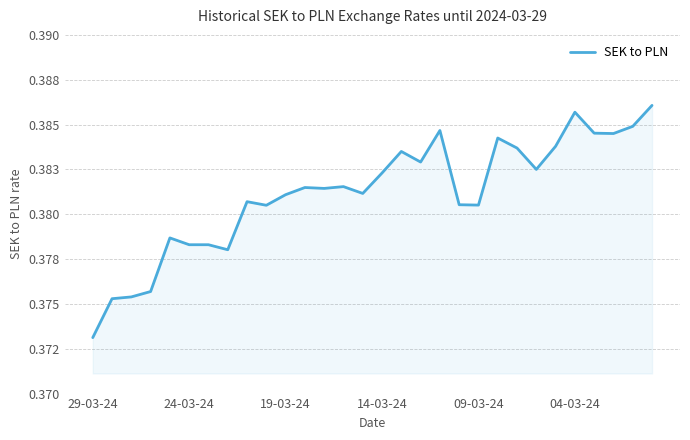

Does the chart display data point markers on the line(s)?

No